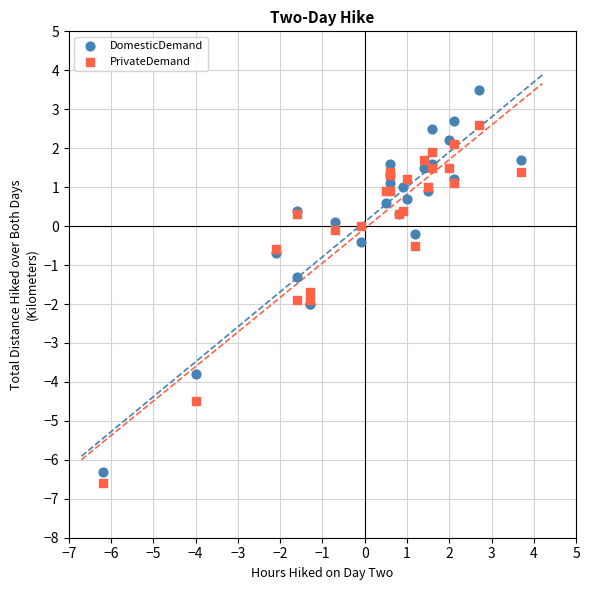

What is the X range (max minus min) for the scatter plot?

9.9